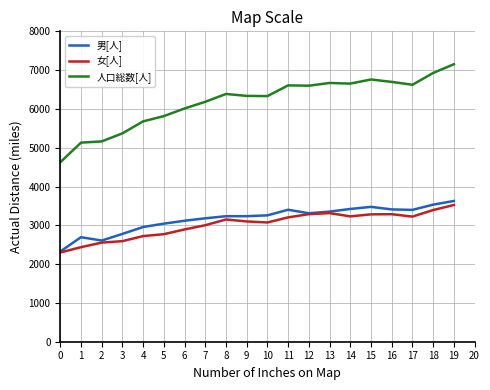

Which series has the widest spread of values?

人口総数[人]